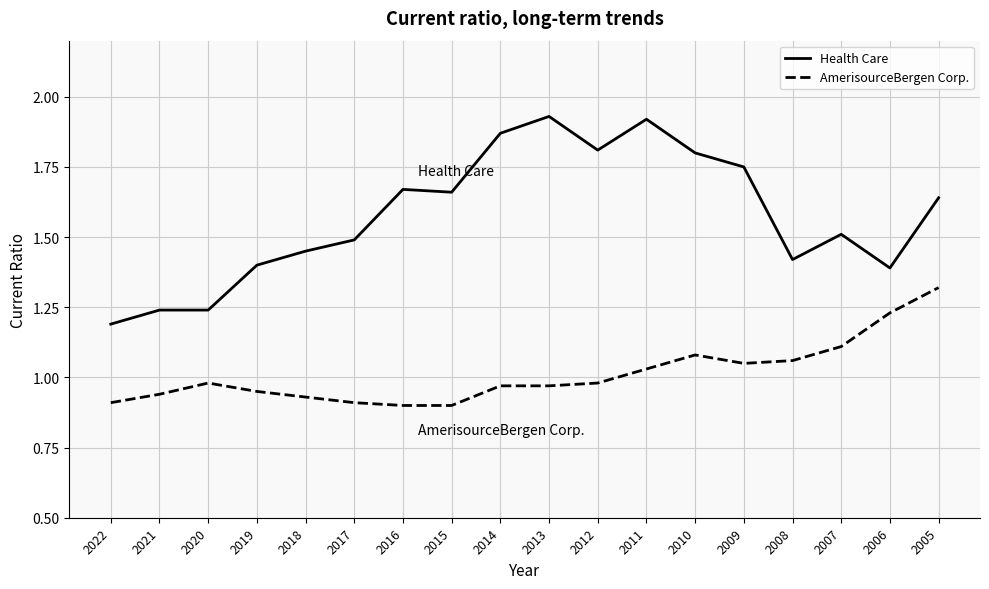

What are all the series names shown in the legend?

Health Care, AmerisourceBergen Corp.